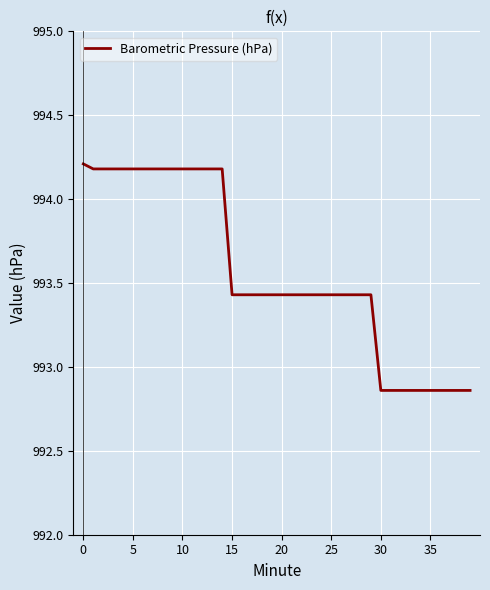

What is the greatest value displayed?

994.2